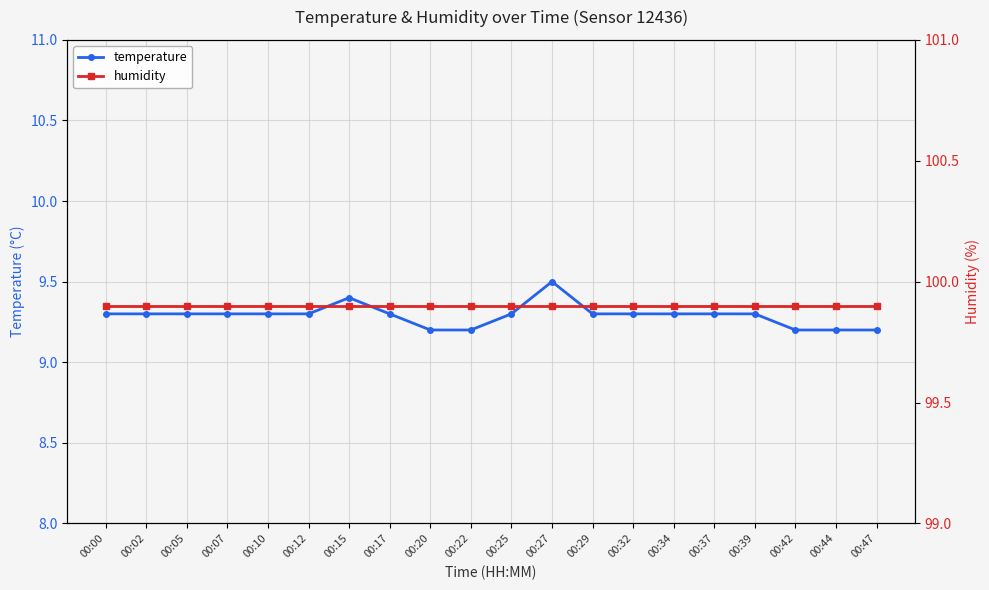

Rank the series by their average value, from lowest to highest.

temperature, humidity